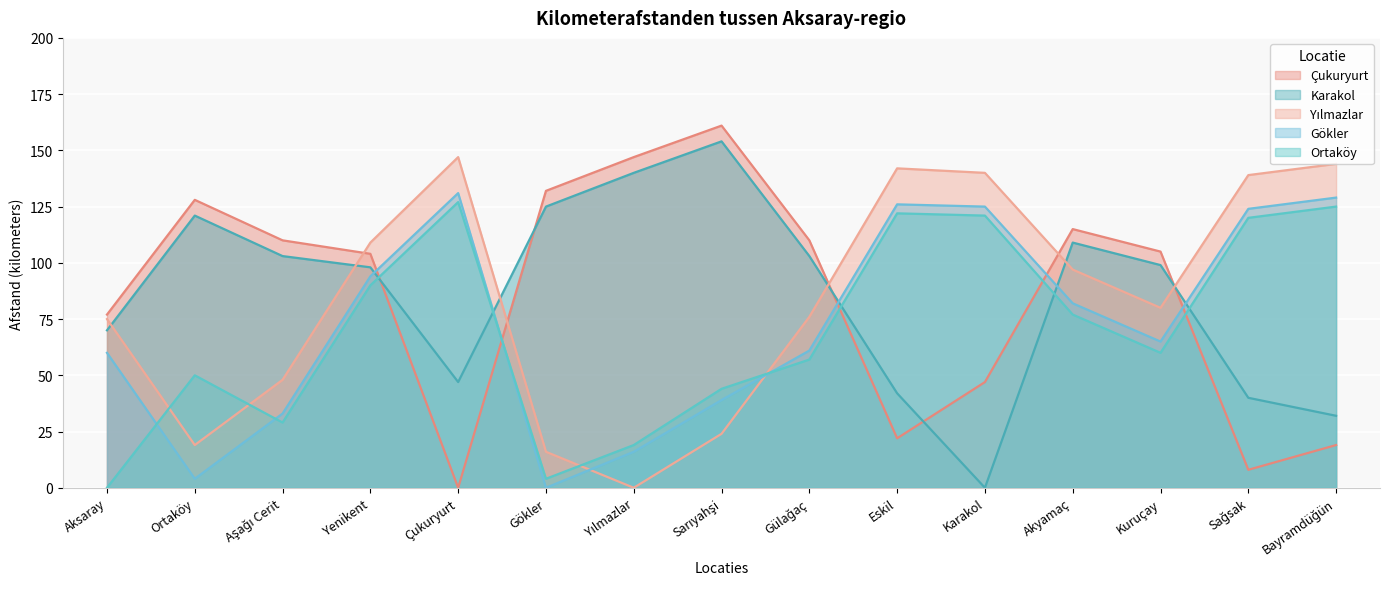

How many distinct data groups are displayed?

5